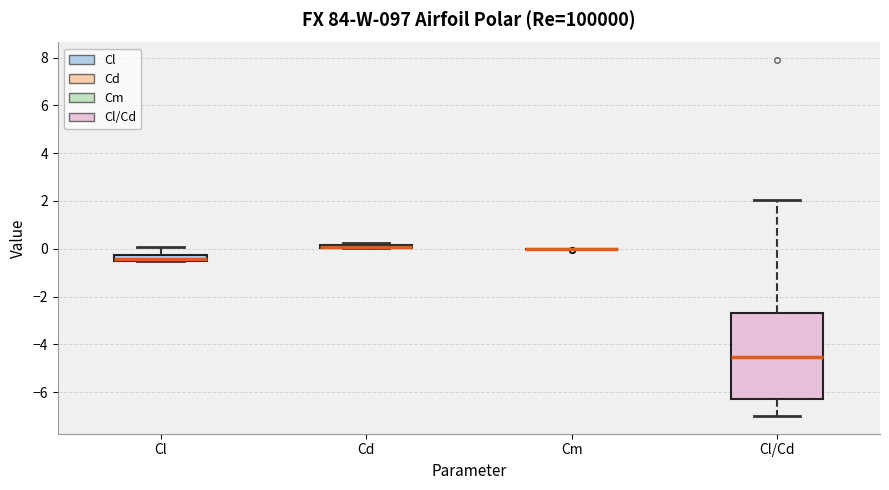

Where is the lower edge of the box for Cl/Cd on the y-axis? The values are not printed on the chart, so give them approximately, as read against the axis.

-6.2